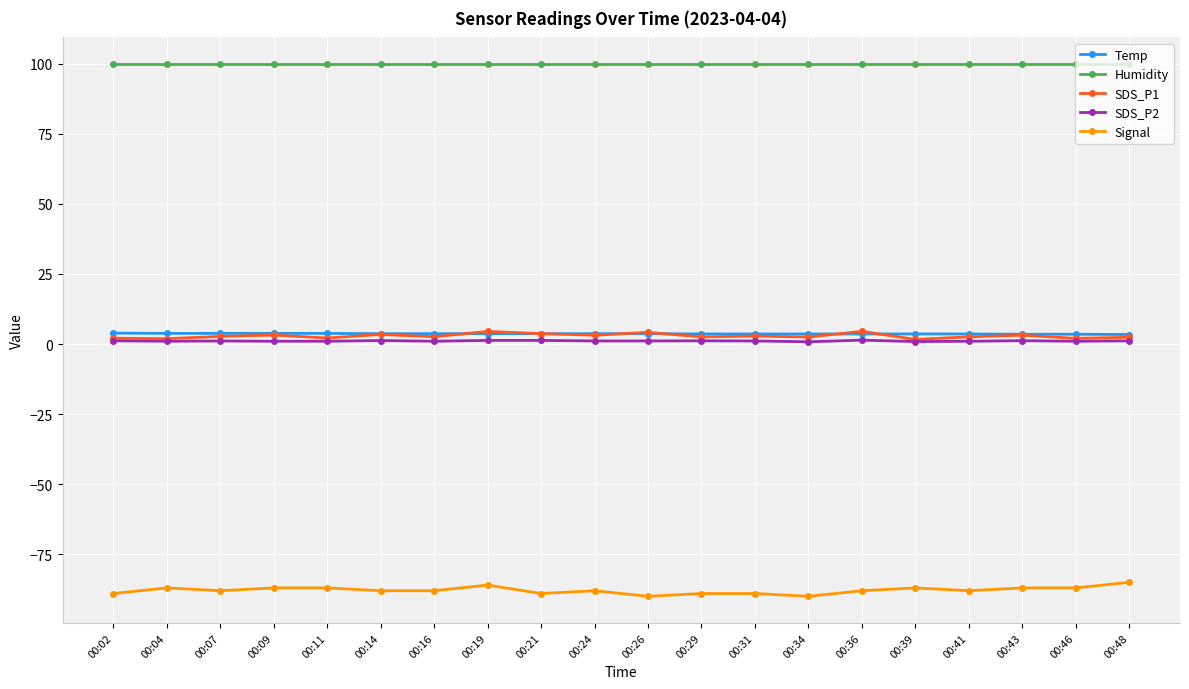

Where does the Signal series first go above -88?

00:04